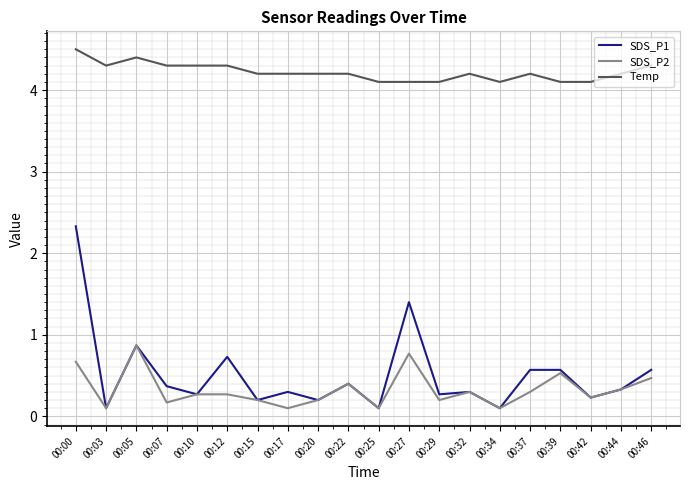

Count the SDS_P2 values in the range 0 to 1.

20